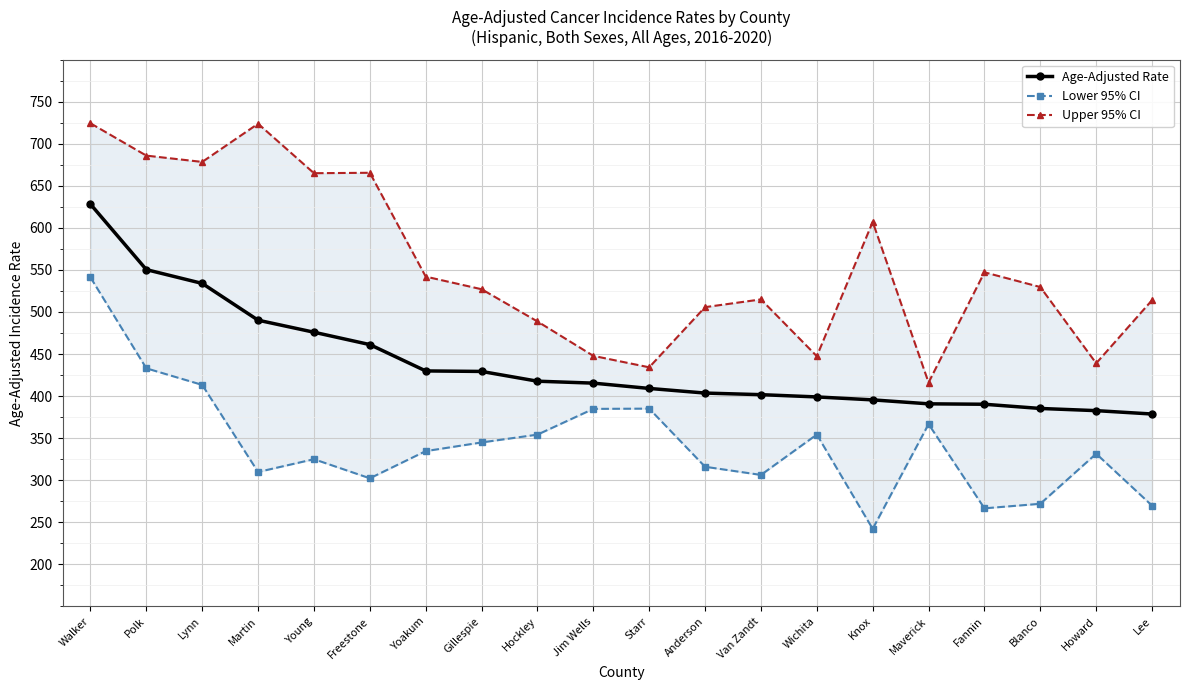

What is the spread (max minus min) of values at Walker?

183.1